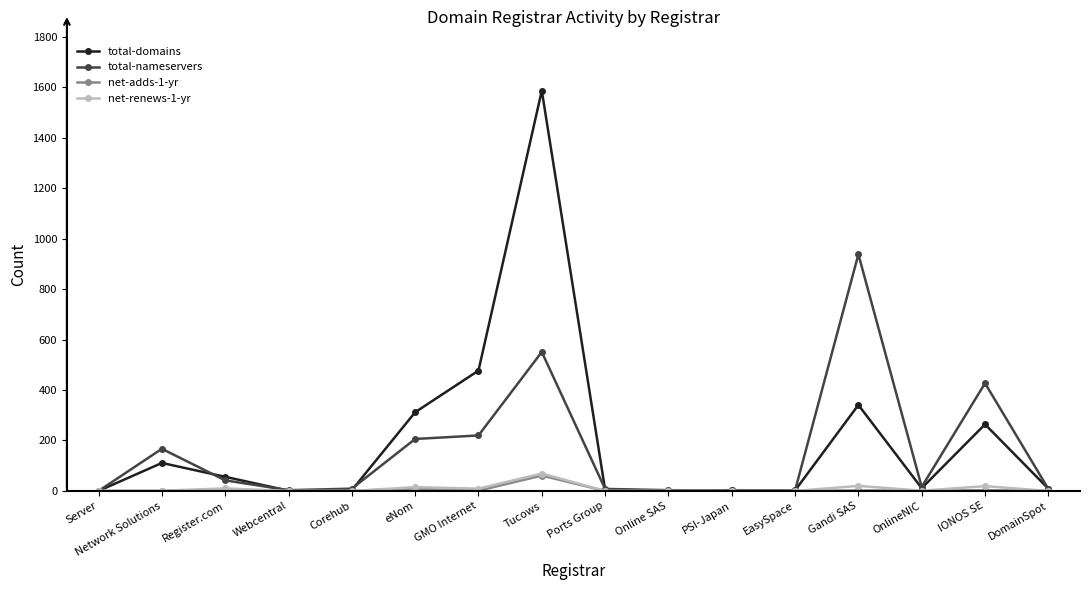

True or false: net-adds-1-yr has a value of 0 at Server.

True